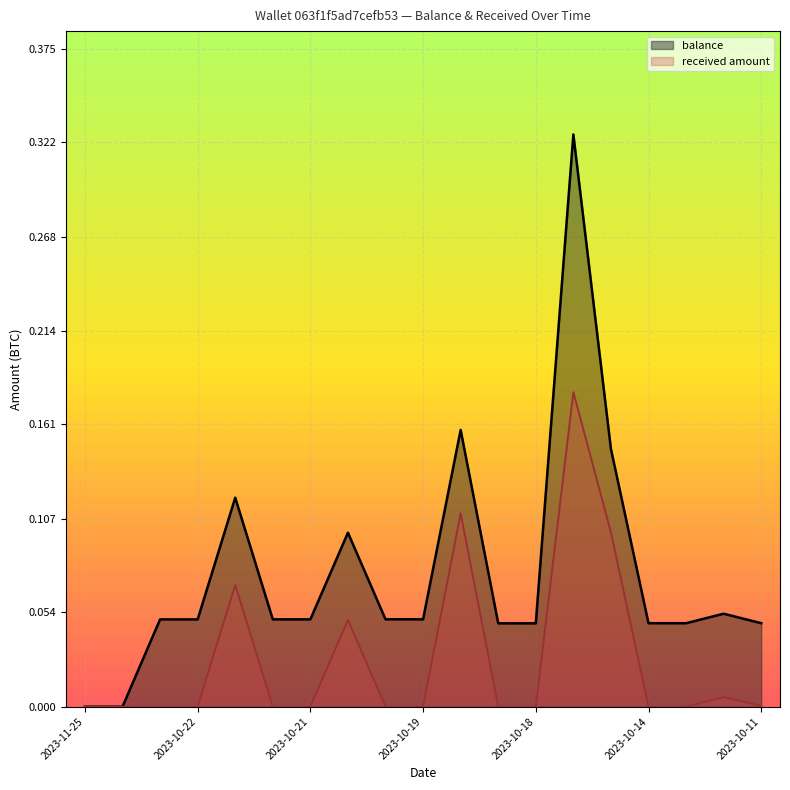

What is the maximum value for received amount?

0.2